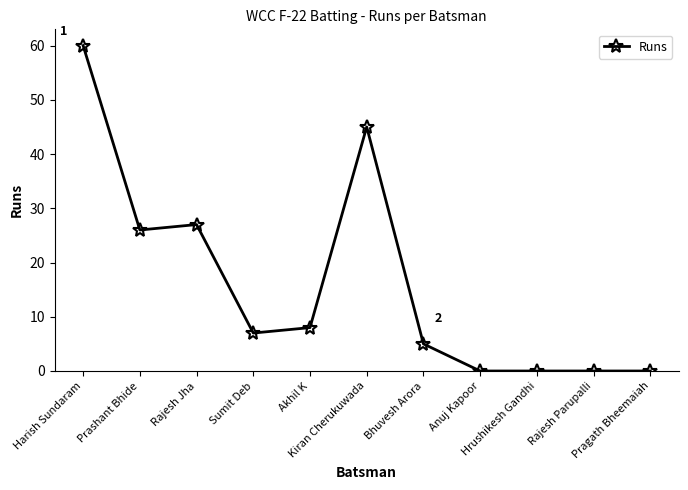

What is the sum of the values at Harish Sundaram and Anuj Kapoor?

60